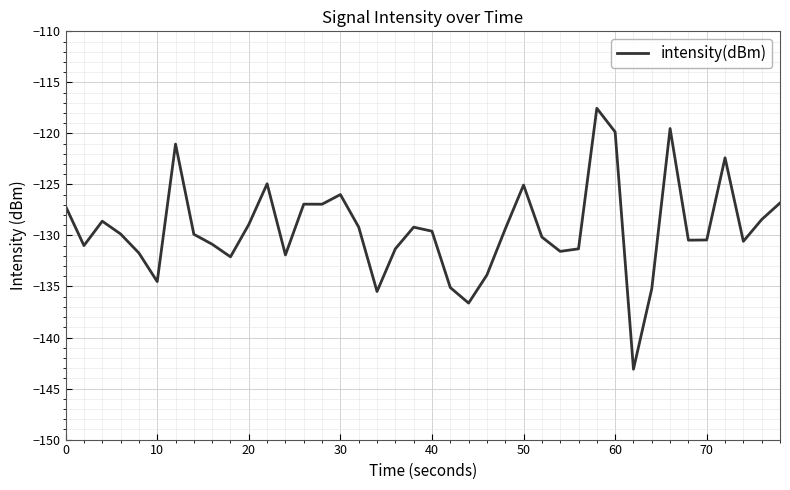

What is the minimum value shown in the chart?

-143.1